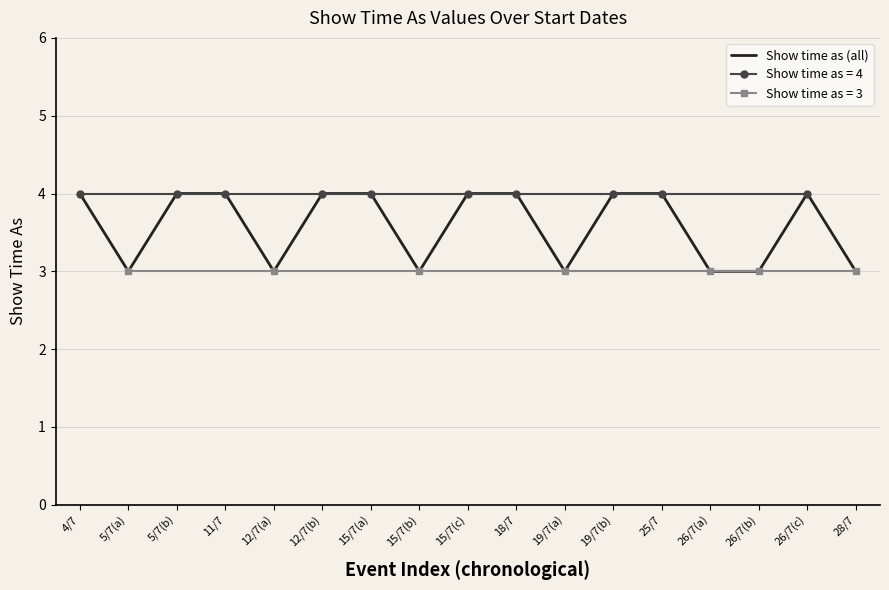

Rank the categories by value from lowest to highest.

5/7(a), 12/7(a), 15/7(b), 19/7(a), 26/7(a), 26/7(b), 28/7, 4/7, 5/7(b), 11/7, 12/7(b), 15/7(a), 15/7(c), 18/7, 19/7(b), 25/7, 26/7(c)